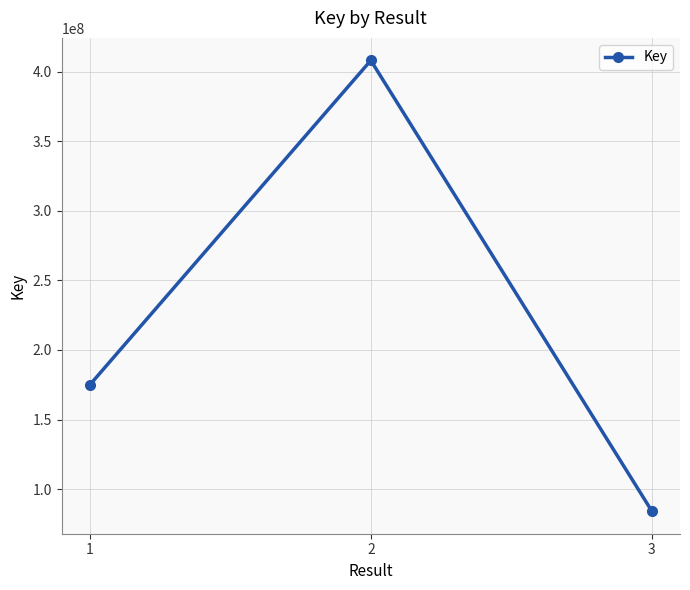

What is the ratio of the value at 2 to the value at 3?

4.9